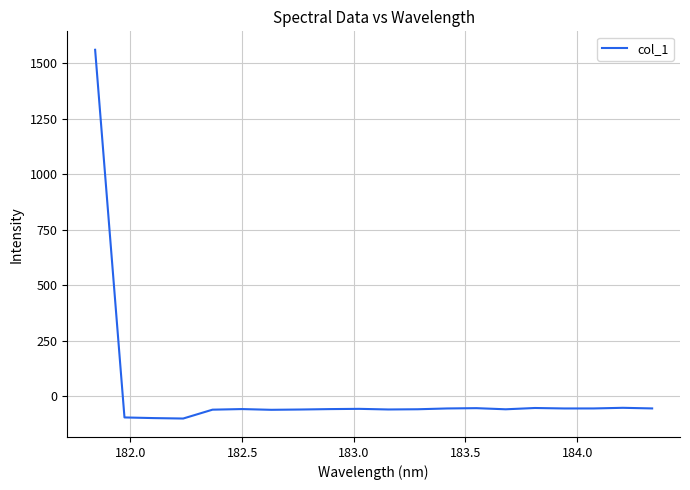

What is the maximum value shown in the chart?

1560.0